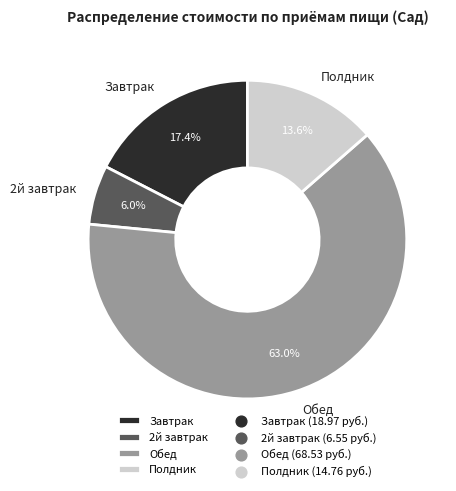

To the nearest percent, what percentage of the pie is Завтрак?

17%